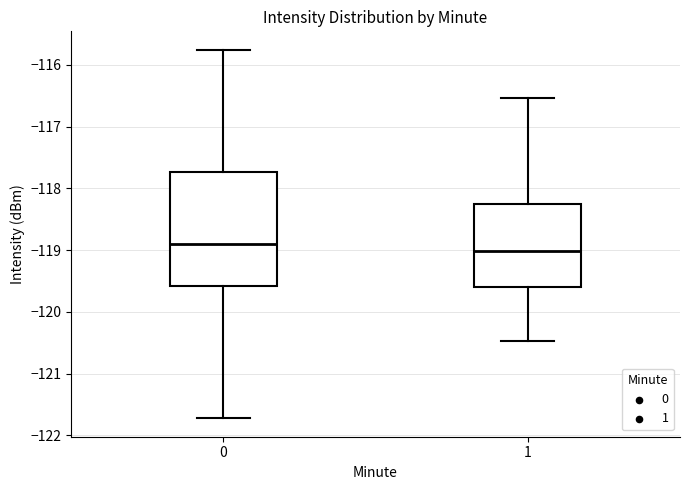

Where does the median line of the box at x = 1 sit on the y-axis? The values are not printed on the chart, so give them approximately, as read against the axis.

-119.0